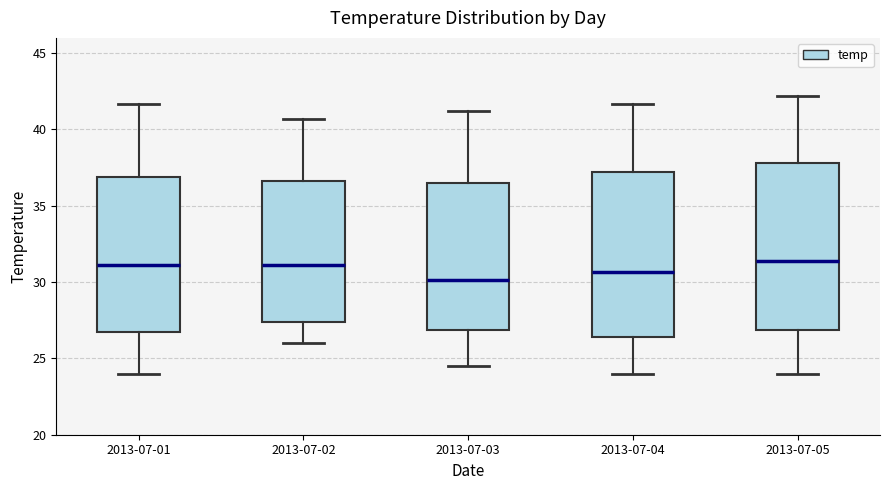

Reading left to right, read every box against the y-axis: the position of its median line, the range the box covers, and the ends of its whiskers. The values are not printed on the chart, so give them approximately, as read against the axis.

2013-07-01: median 31.0, box 27.0 to 37.0, whiskers 24.0 to 41.5
2013-07-02: median 31.0, box 27.5 to 36.5, whiskers 26.0 to 40.5
2013-07-03: median 30.0, box 27.0 to 36.5, whiskers 24.5 to 41.0
2013-07-04: median 30.5, box 26.5 to 37.0, whiskers 24.0 to 41.5
2013-07-05: median 31.5, box 27.0 to 38.0, whiskers 24.0 to 42.0